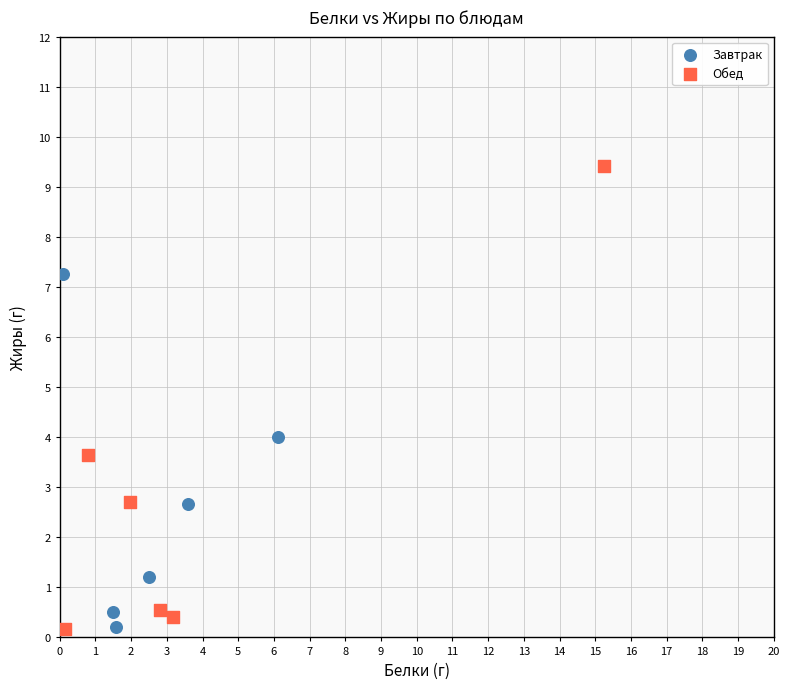

What are all the series names shown in the legend?

Завтрак, Обед